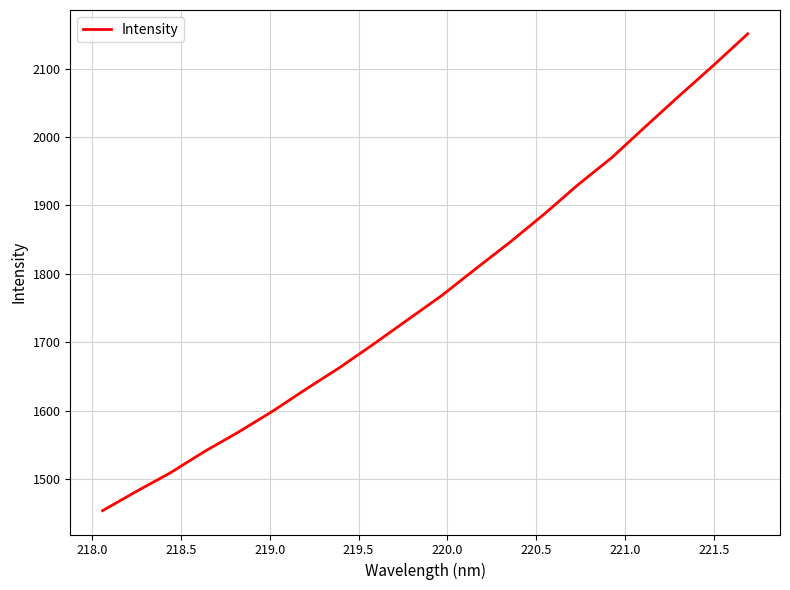

What is the minimum value shown in the chart?

1453.7